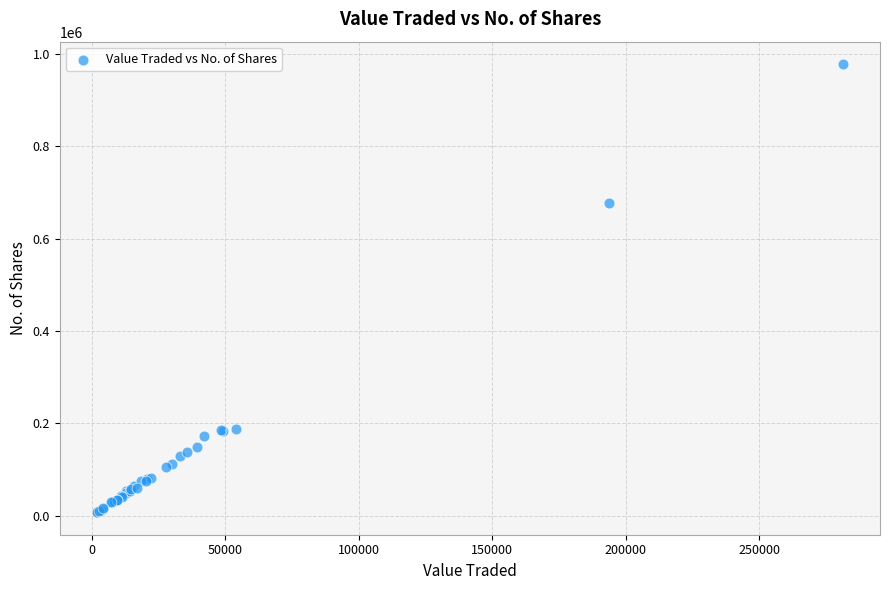

What Y value in the scatter plot is closest to 492557?

675899